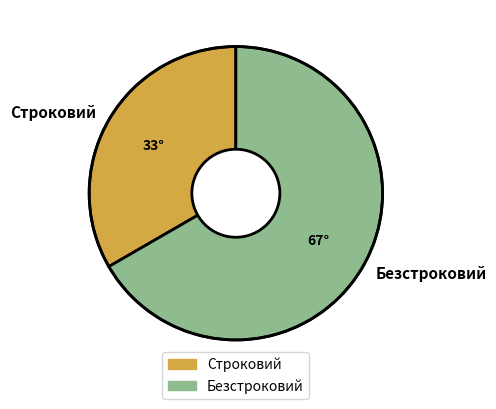

True or false: Безстроковий accounts for 73% of the total.

False